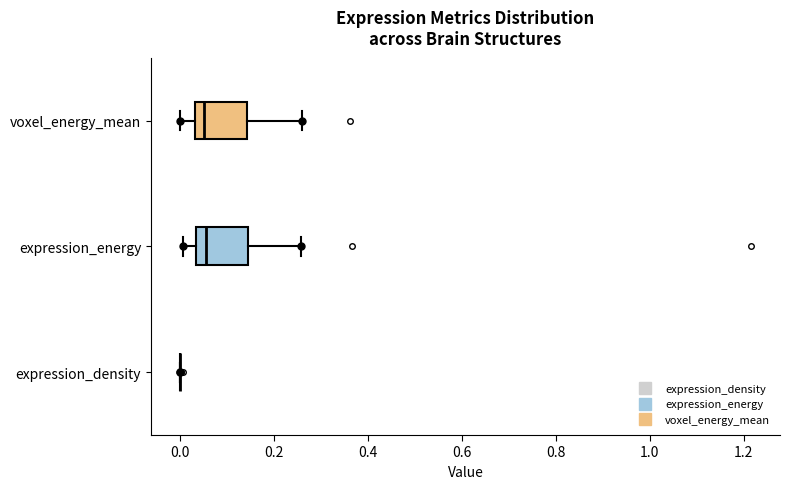

Reading bottom to top, transcribe this box plot: for each box, give where its median line is, the range the box spans, and where its two whiskers end, as read against the x-axis. The values are not printed on the chart, so give them approximately, as read against the axis.

expression_density: box collapsed to a line at 0.00, whiskers 0.00 to 0.00
expression_energy: median 0.06, box 0.04 to 0.14, whiskers 0.00 to 0.26
voxel_energy_mean: median 0.06, box 0.04 to 0.14, whiskers 0.00 to 0.26